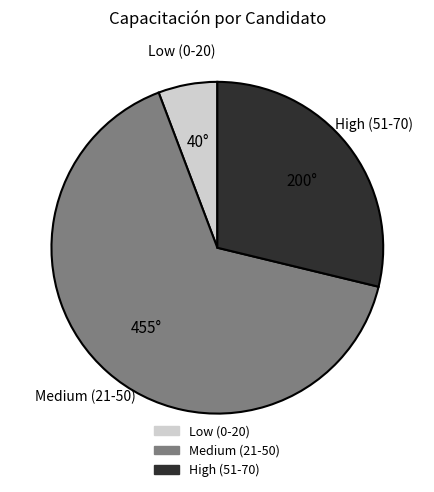

Does any single category account for the majority?

Yes